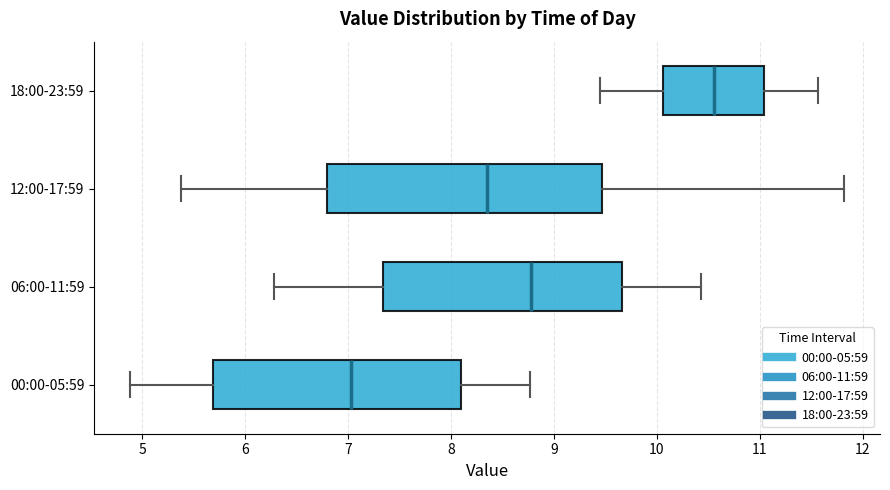

Reading bottom to top, read every box against the x-axis: the position of its median line, the range the box covers, and the ends of its whiskers. The values are not printed on the chart, so give them approximately, as read against the axis.

00:00-05:59: median 7.0, box 5.7 to 8.1, whiskers 4.9 to 8.8
06:00-11:59: median 8.8, box 7.3 to 9.7, whiskers 6.3 to 10.4
12:00-17:59: median 8.4, box 6.8 to 9.5, whiskers 5.4 to 11.8
18:00-23:59: median 10.6, box 10.1 to 11.0, whiskers 9.5 to 11.6